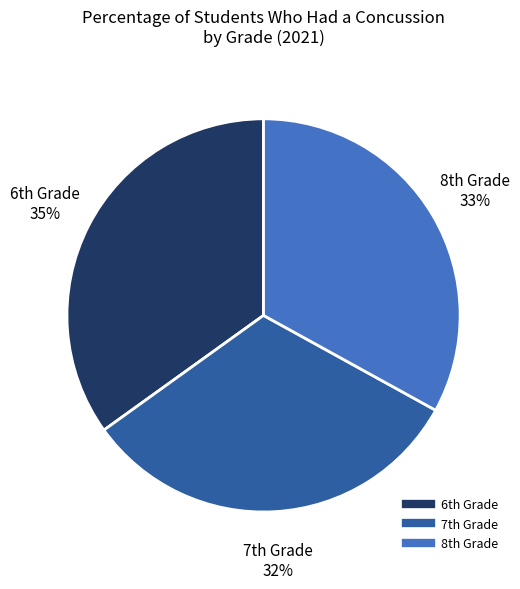

Rank the categories by value from highest to lowest.

6th Grade, 8th Grade, 7th Grade